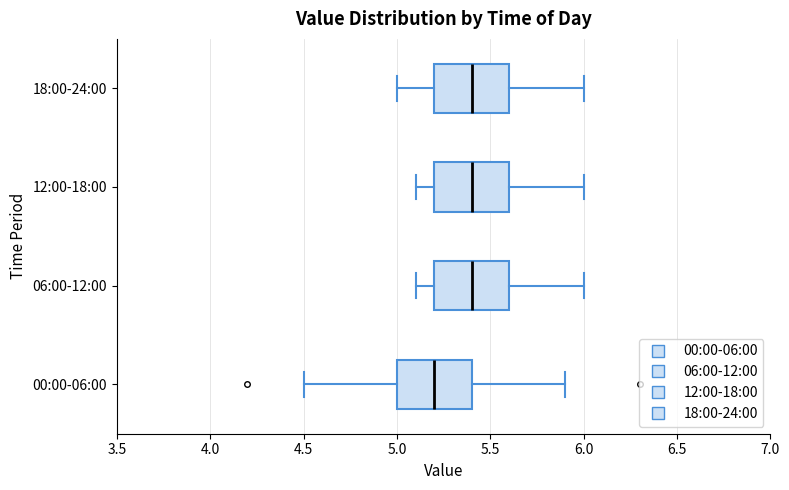

Reading bottom to top, read every box against the x-axis: the position of its median line, the range the box covers, and the ends of its whiskers. The values are not printed on the chart, so give them approximately, as read against the axis.

00:00-06:00: median 5.2, box 5.0 to 5.4, whiskers 4.5 to 5.9
06:00-12:00: median 5.4, box 5.2 to 5.6, whiskers 5.1 to 6.0
12:00-18:00: median 5.4, box 5.2 to 5.6, whiskers 5.1 to 6.0
18:00-24:00: median 5.4, box 5.2 to 5.6, whiskers 5.0 to 6.0